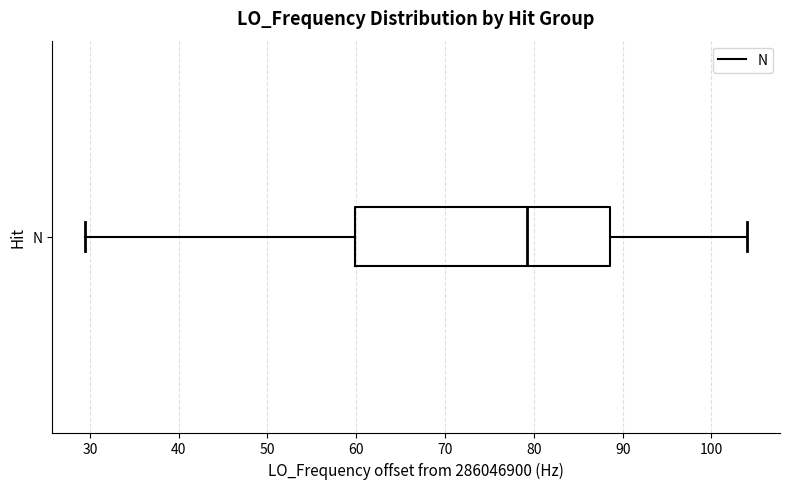

Read this box plot against the x-axis: the position of the median line, the range covered by the box, and the ends of both whiskers. The values are not printed on the chart, so give them approximately, as read against the axis.

median 79, box 60 to 89, whiskers 30 to 104